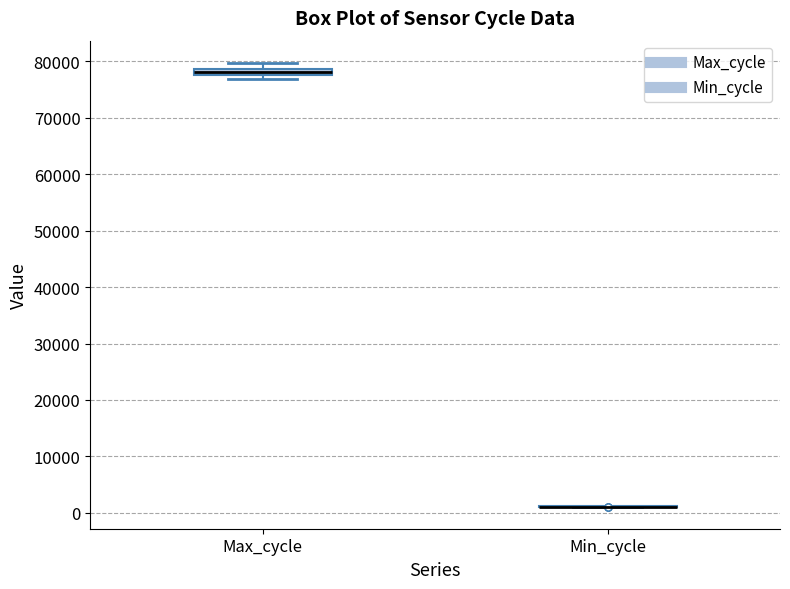

Which box is the tallest, from its lower edge to its upper edge?

Max_cycle